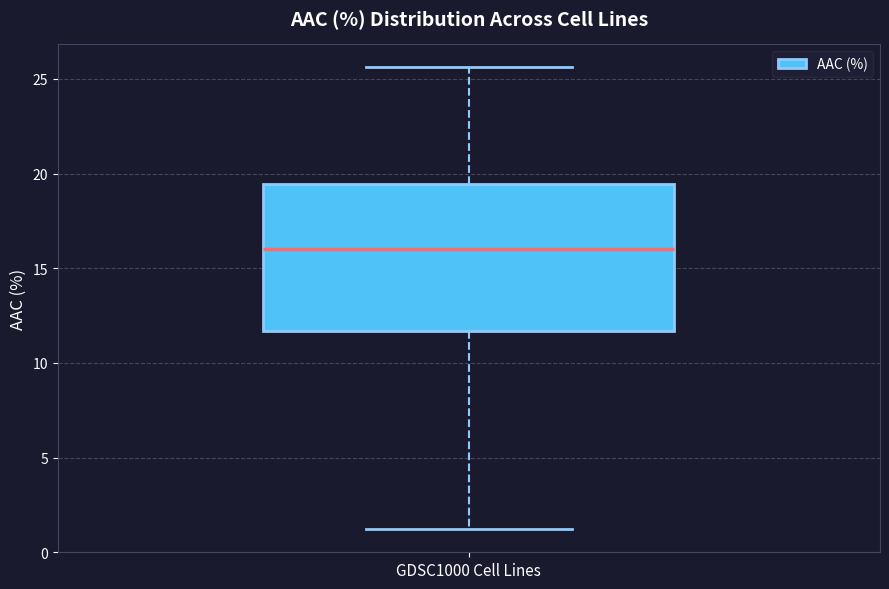

Read this box plot against the y-axis: the position of the median line, the range covered by the box, and the ends of both whiskers. The values are not printed on the chart, so give them approximately, as read against the axis.

median 16.0, box 11.5 to 19.5, whiskers 1.0 to 25.5